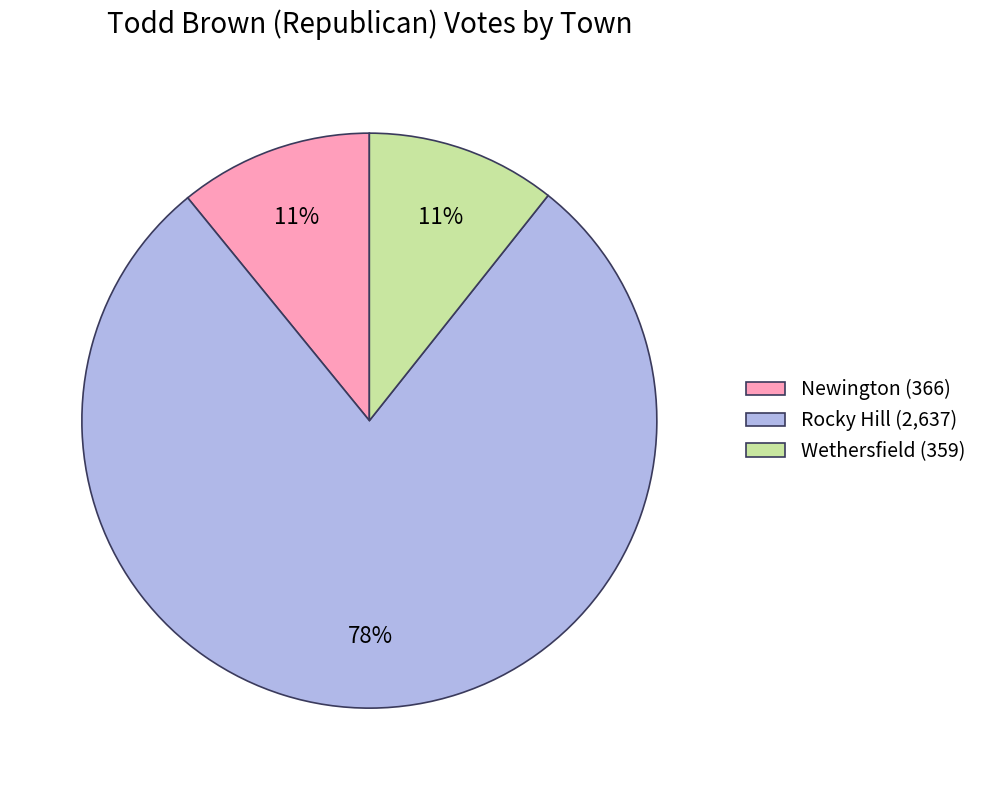

Which category accounts for the majority?

Rocky Hill